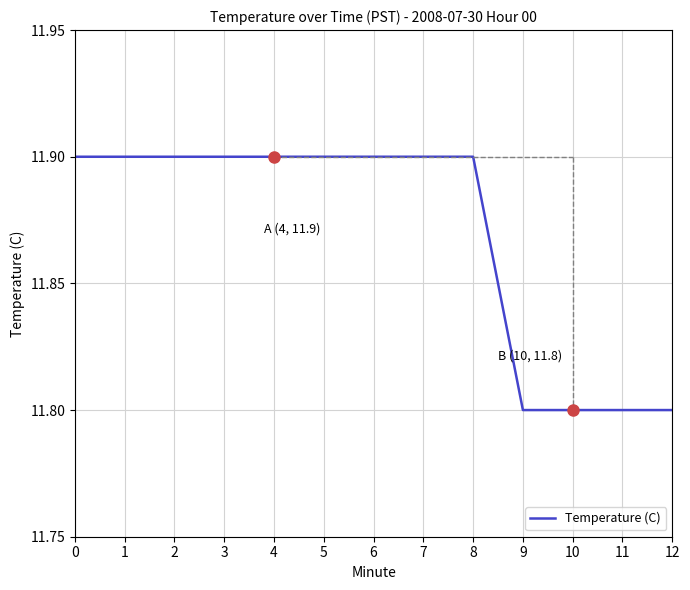

What is the approximate value at 5?

11.9